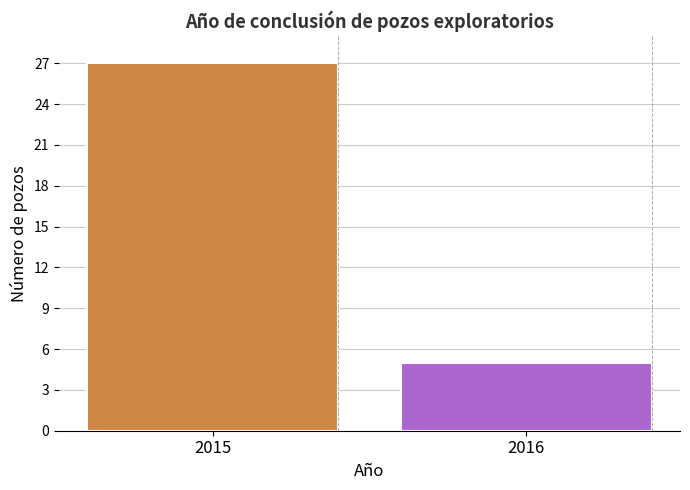

Reading left to right, transcribe all the data shown in this chart.

27	5